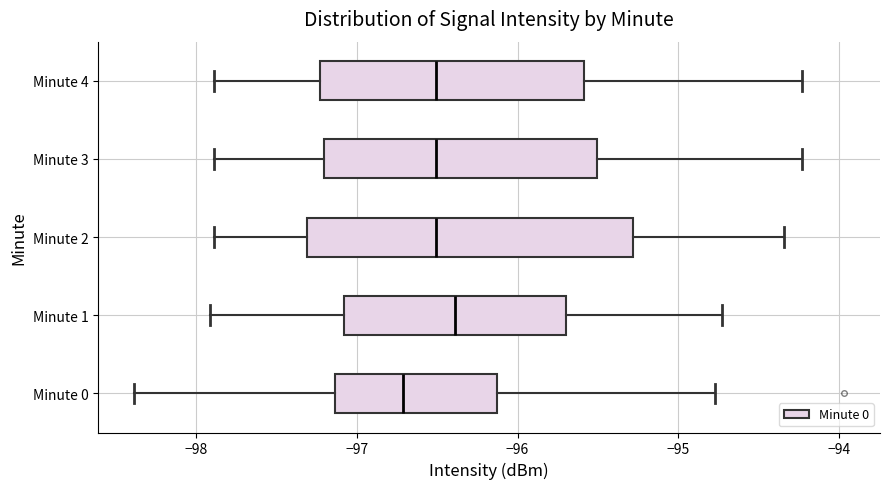

Which box is the widest, from its left edge to its right edge?

Minute 2